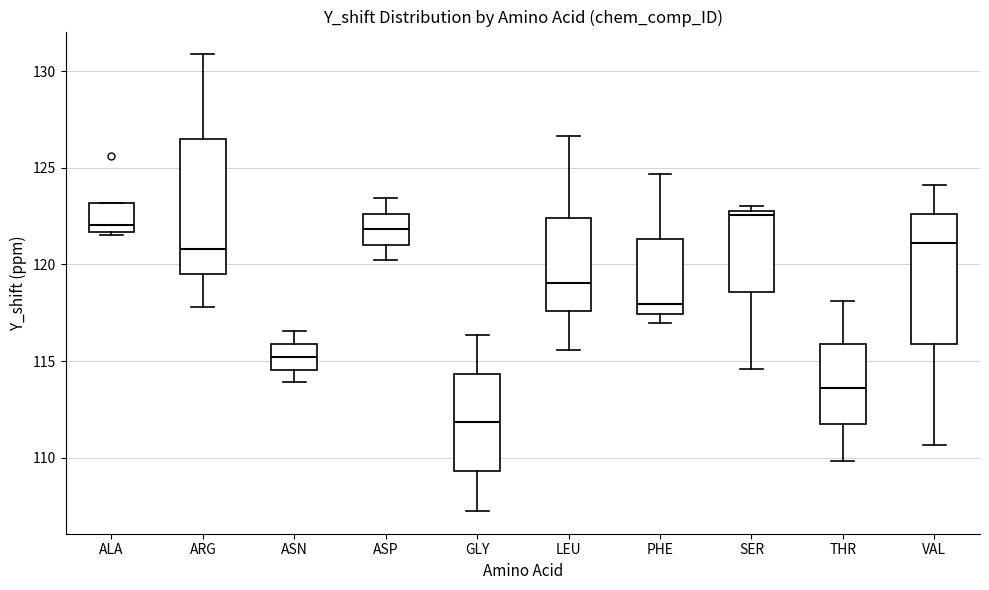

Which box has the highest median line?

SER